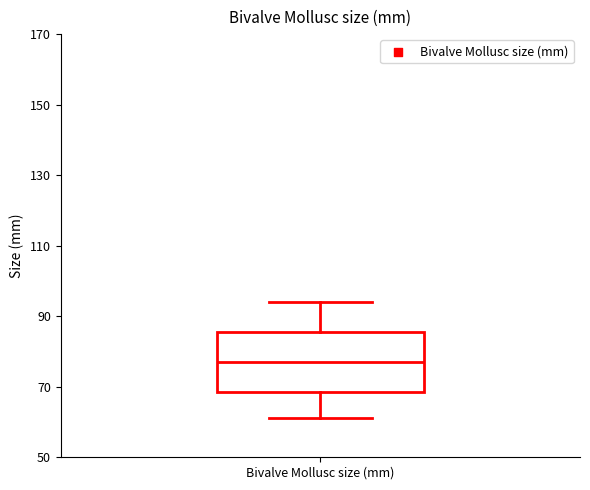

Where does the lower whisker of the box for Bivalve Mollusc size (mm) end on the y-axis? The values are not printed on the chart, so give them approximately, as read against the axis.

62